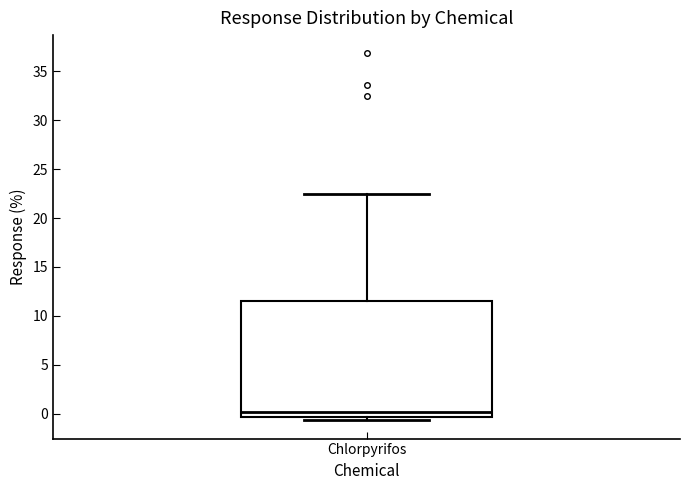

Where is the lower edge of the box for Chlorpyrifos on the y-axis? The values are not printed on the chart, so give them approximately, as read against the axis.

-0.5